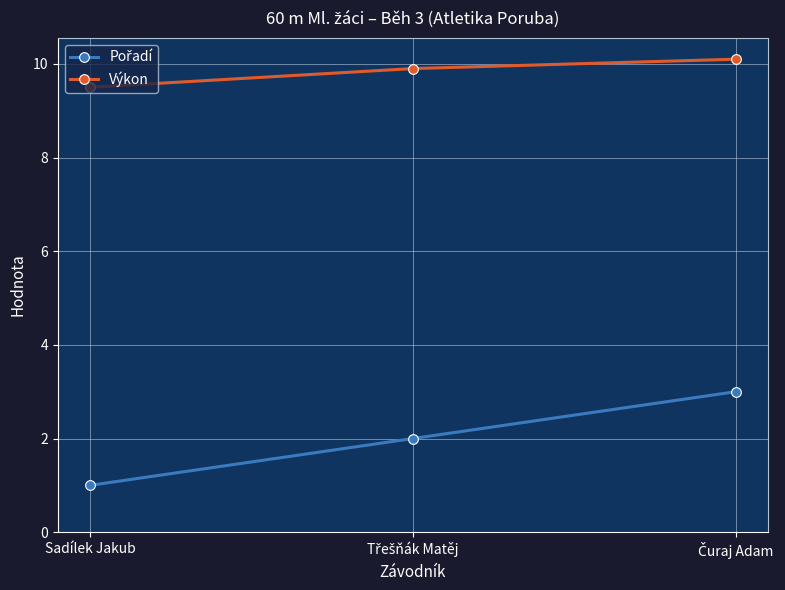

What is the highest value of the Výkon series?

10.1